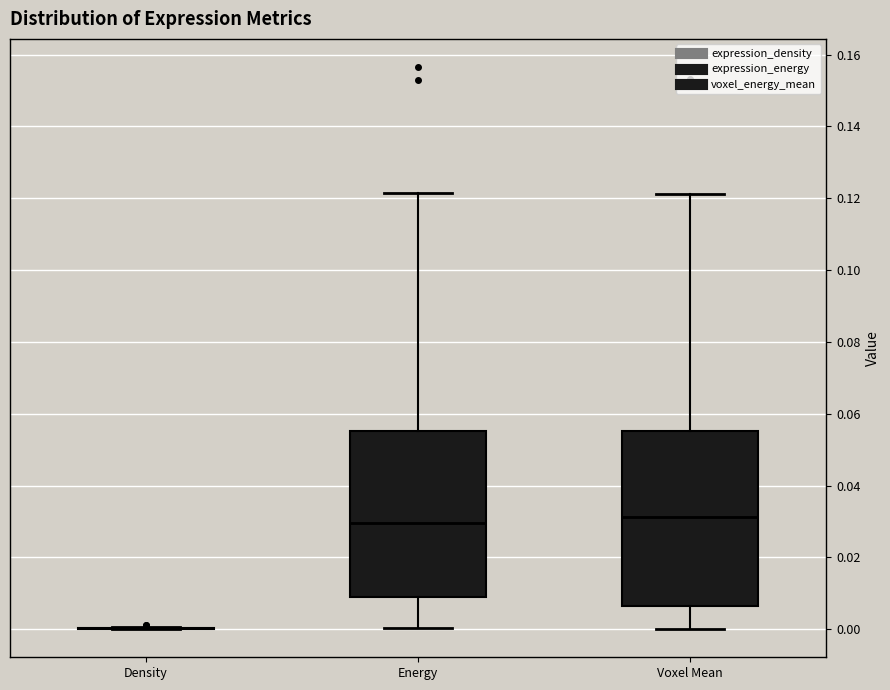

Where does the upper whisker of the box for Energy end on the y-axis? The values are not printed on the chart, so give them approximately, as read against the axis.

0.122